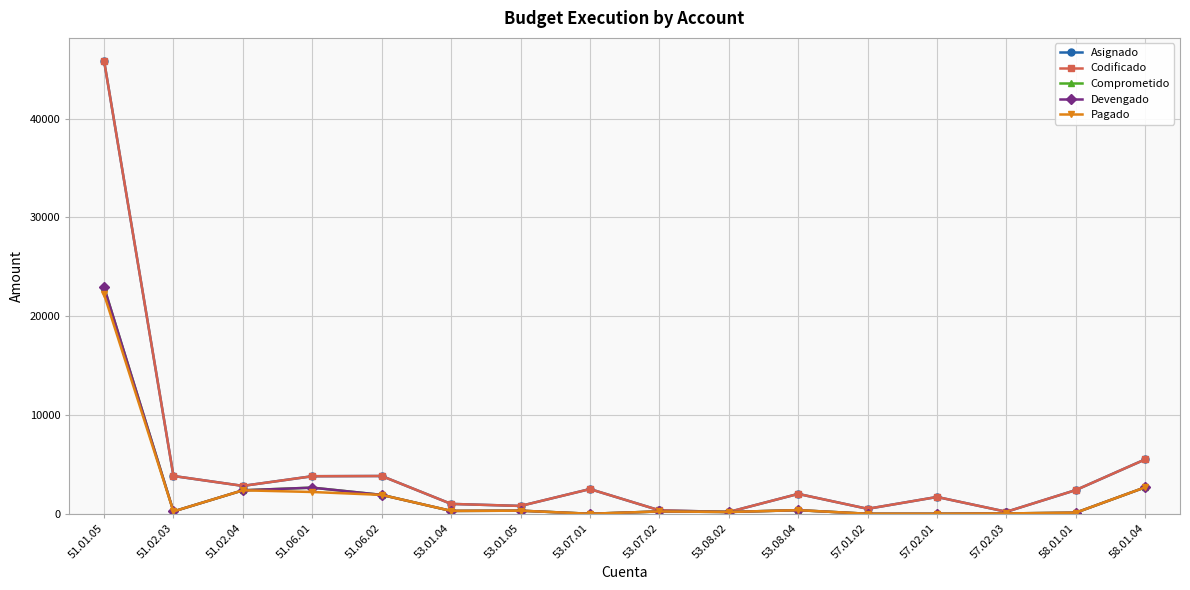

Is this an area chart (filled region under the line)?

No